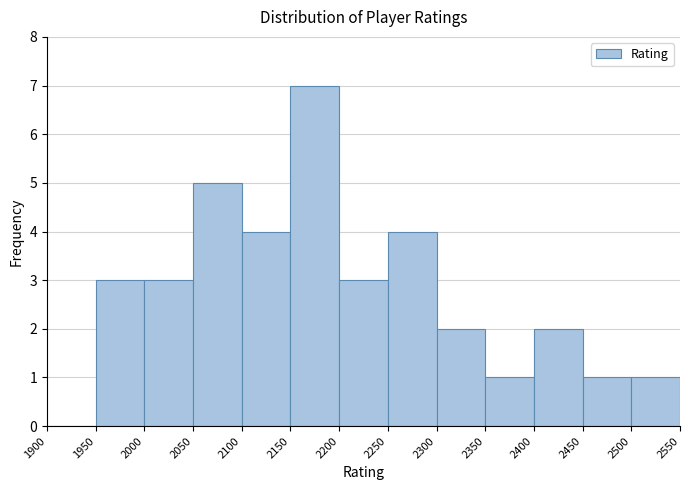

Reading left to right, transcribe this chart: for each bar, give the range it covers on the x-axis and its height. The values are not printed on the chart, so give them approximately, as read against the axis.

1900 to 1950: 0
1950 to 2000: 3
2000 to 2050: 3
2050 to 2100: 5
2100 to 2150: 4
2150 to 2200: 7
2200 to 2250: 3
2250 to 2300: 4
2300 to 2350: 2
2350 to 2400: 1
2400 to 2450: 2
2450 to 2500: 1
2500 to 2550: 1